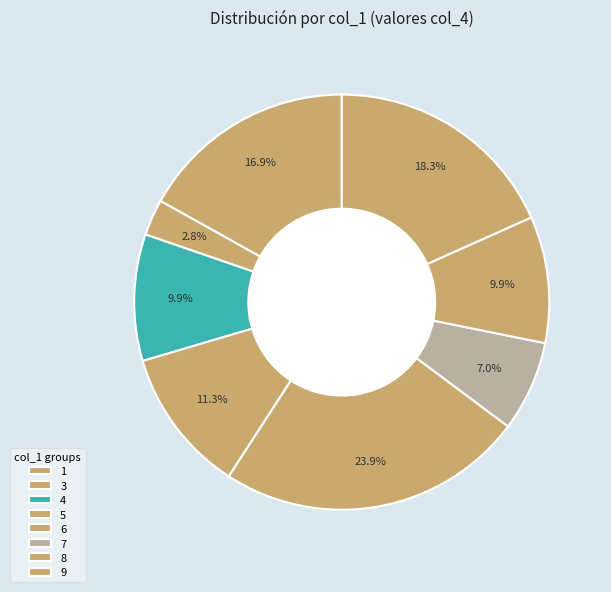

To the nearest percent, what portion does 6 represent?

24%